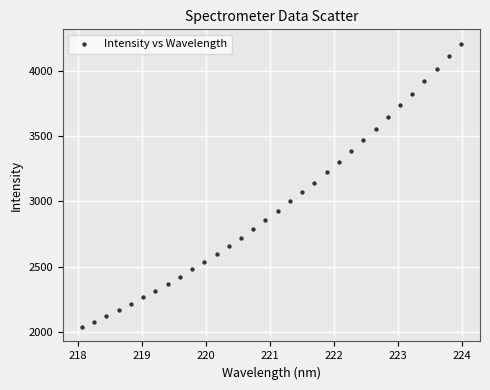

What is the range of Y values (max minus min)?

2170.9